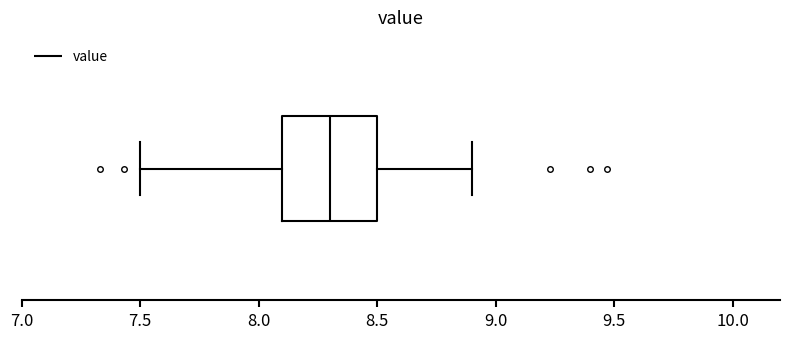

Transcribe this box plot: give where the median line is, the range the box spans, and where the two whiskers end, as read against the x-axis. The values are not printed on the chart, so give them approximately, as read against the axis.

median 8.3, box 8.1 to 8.5, whiskers 7.5 to 8.9